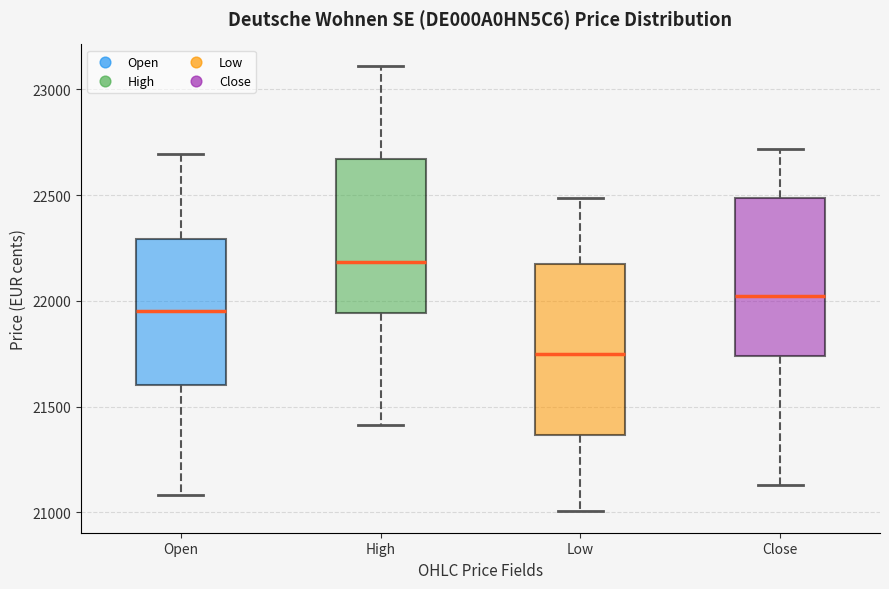

Which box has the highest median line?

High